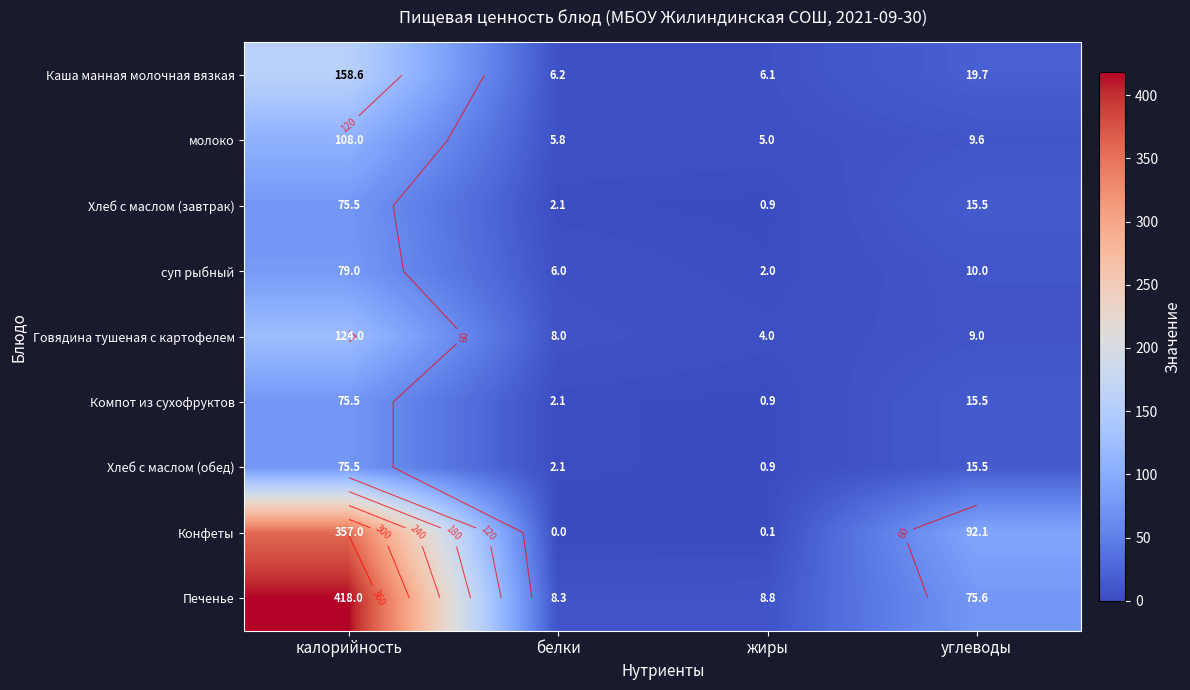

Is the value of Компот из сухофруктов at белки greater than the value of Каша манная молочная вязкая at жиры?

No